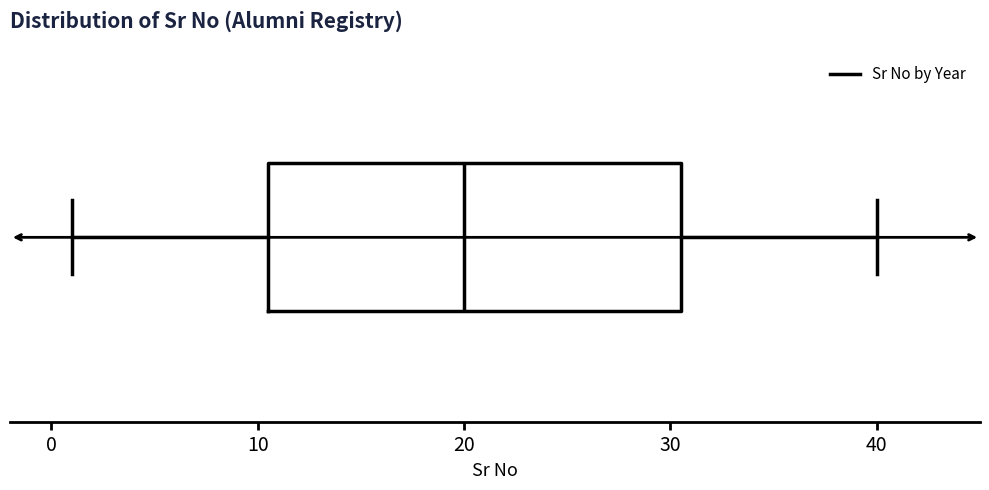

Transcribe this box plot: give where the median line is, the range the box spans, and where the two whiskers end, as read against the x-axis. The values are not printed on the chart, so give them approximately, as read against the axis.

median 20, box 11 to 31, whiskers 1 to 40